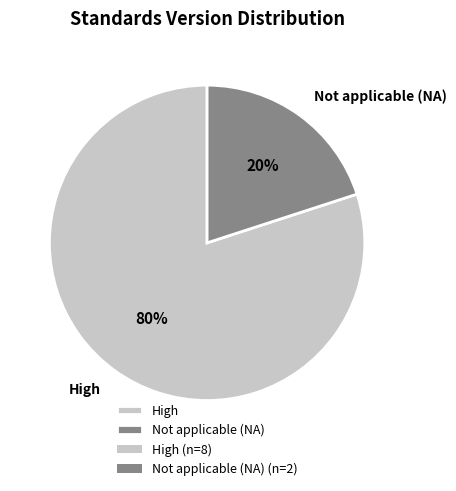

Is the sum of Not applicable (NA) and High greater than half?

Yes